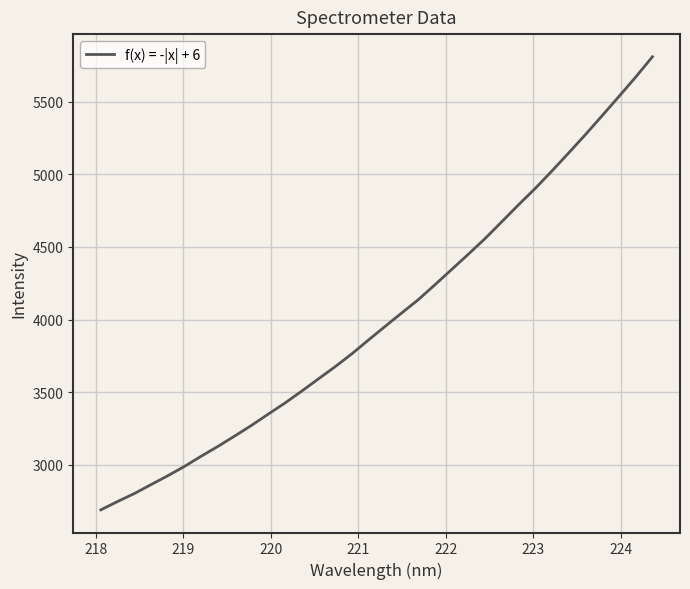

What is the minimum value shown in the chart?

2690.1